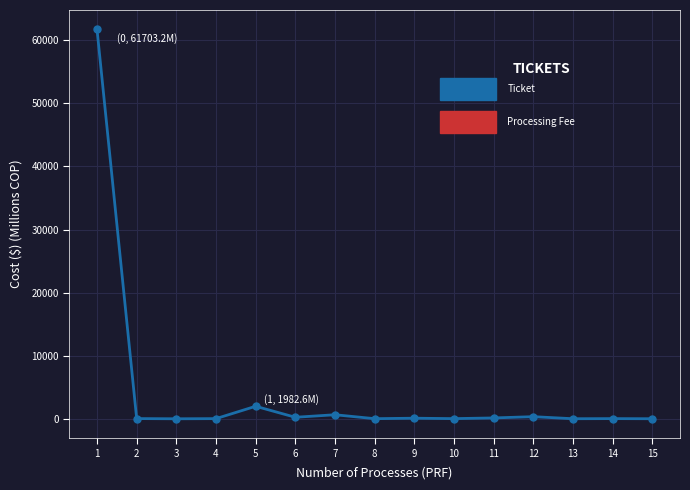

What is the maximum value shown in the chart?

61703.2